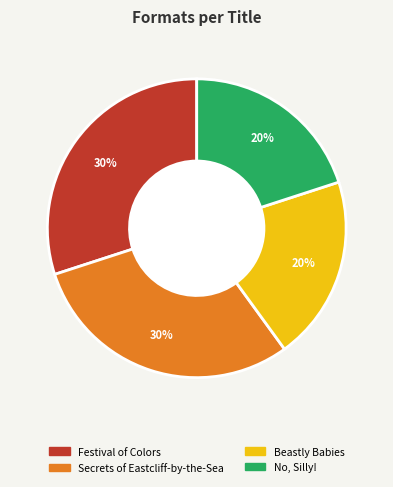

Do Beastly Babies and No, Silly! together represent more than half of the pie?

No